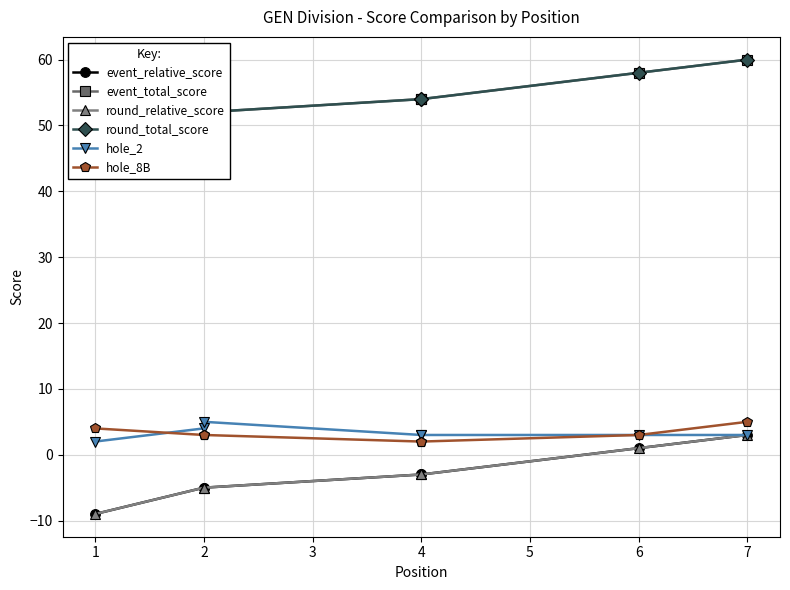

True or false: hole_2 has a value of 3 at 4.

True